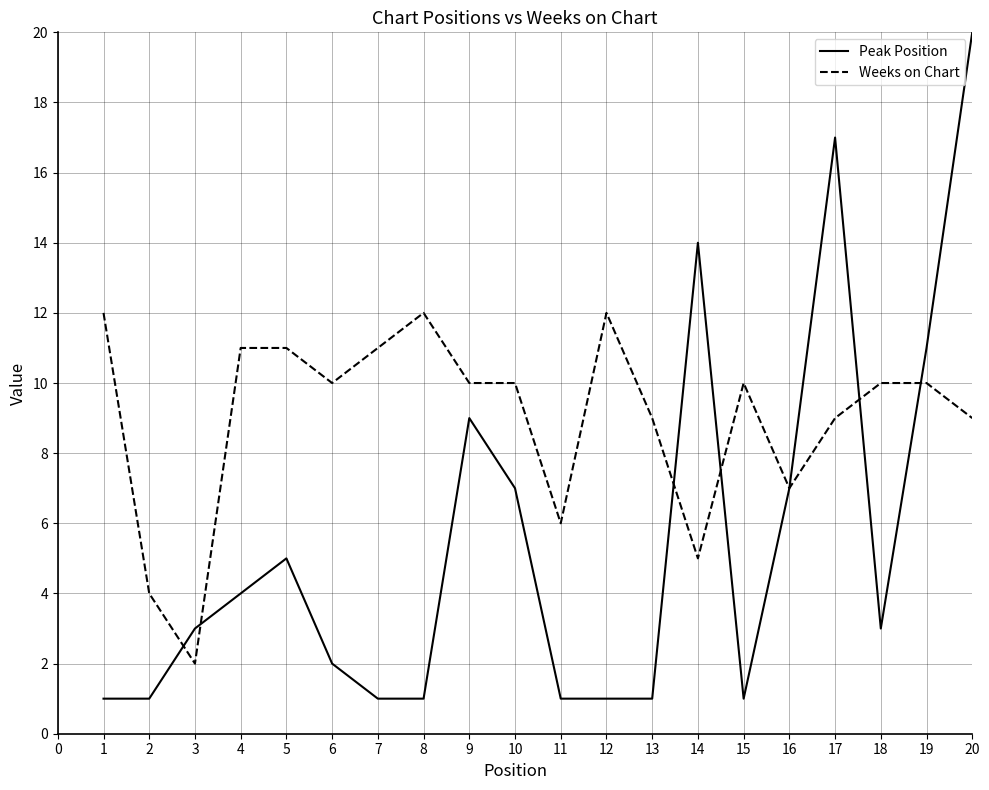

The Peak Position series shows 14 at 14. True or false?

True